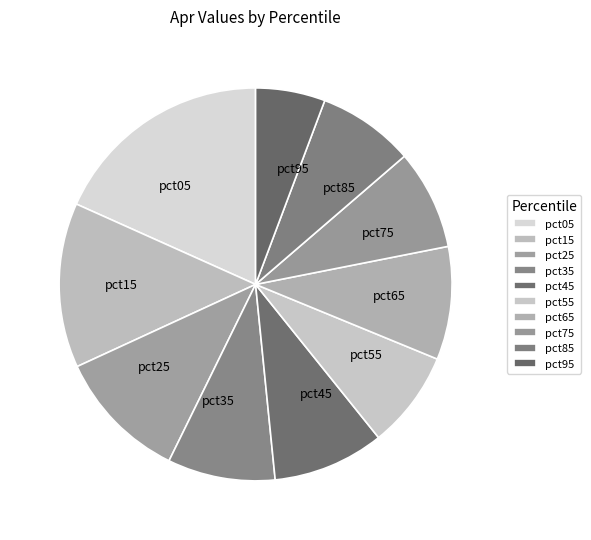

Between pct35 and pct75, which is larger?

pct35